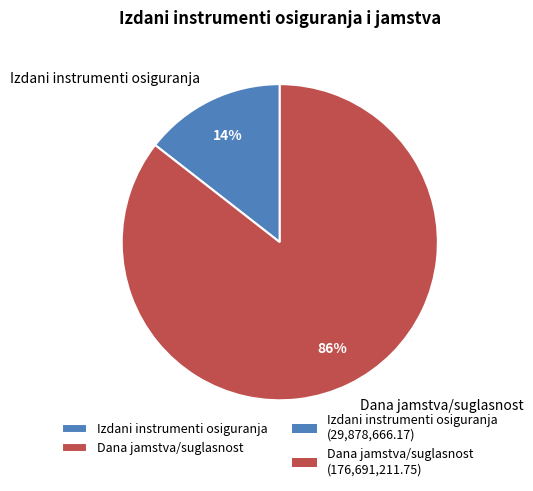

To the nearest percent, what portion does Izdani instrumenti osiguranja represent?

14%